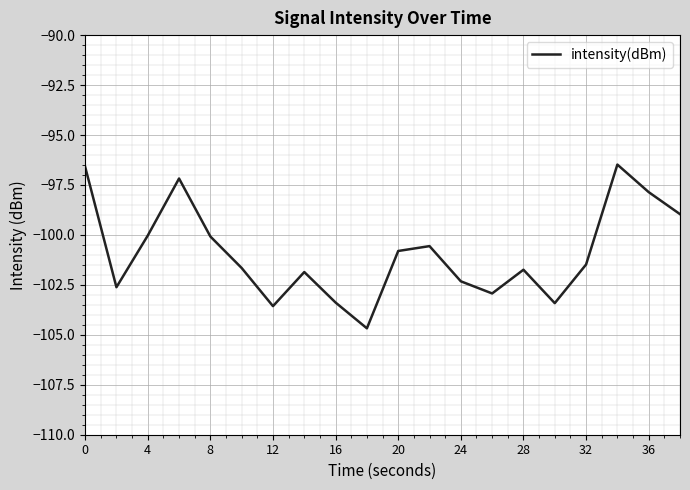

What is the minimum value shown in the chart?

-104.7